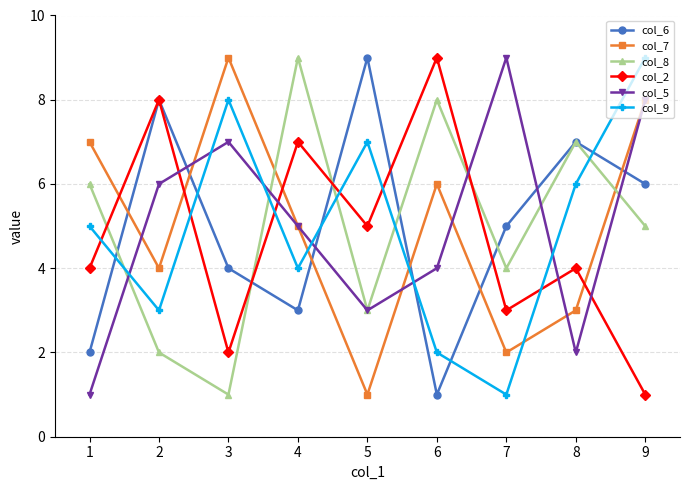

How many categories are shown in the chart?

9